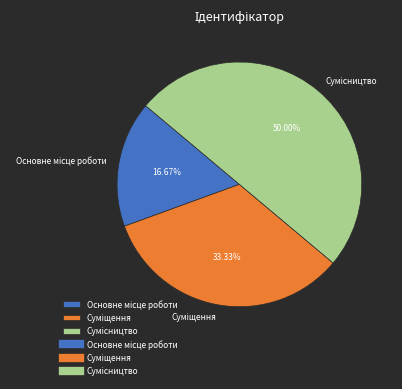

How many segments does this pie chart have?

3